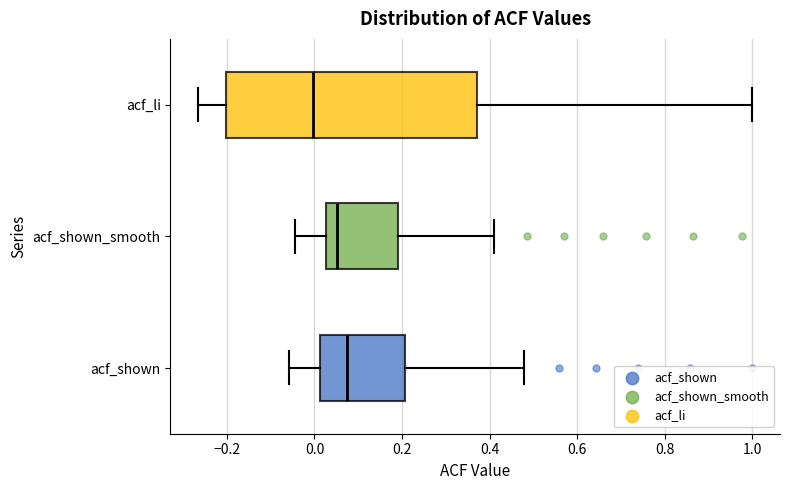

Which box's median line is the furthest to the right?

acf_shown